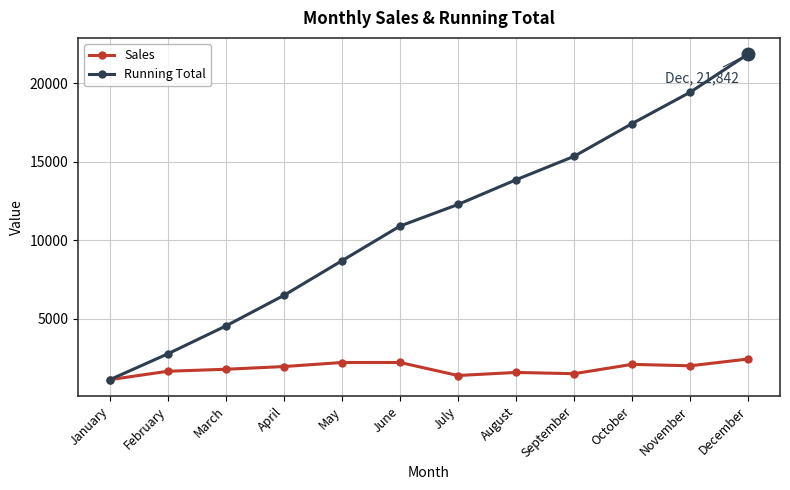

How many data points does each series have?

12